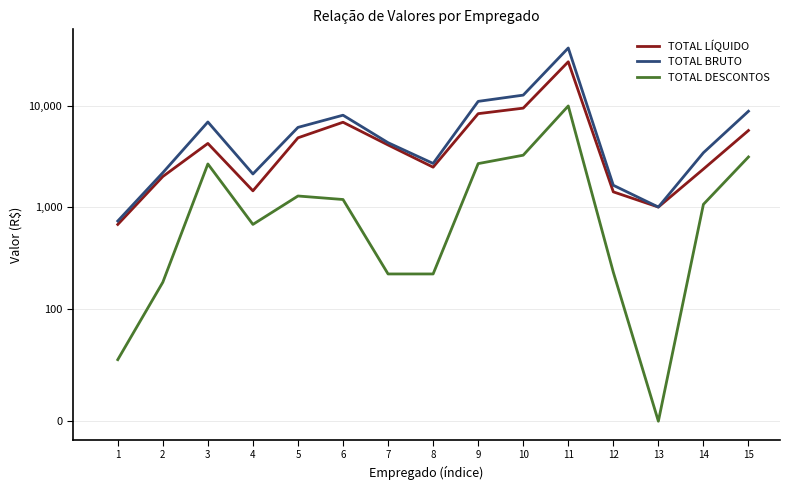

How many interior local peaks does the TOTAL LÍQUIDO series have?

3